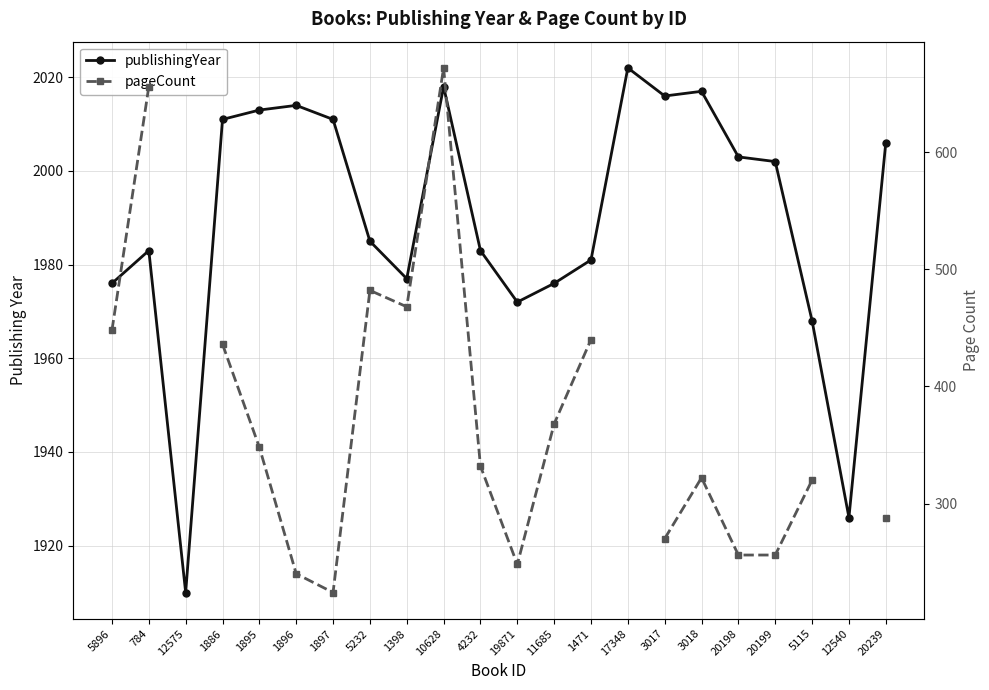

At which category does publishingYear reach its first local valley?

12575